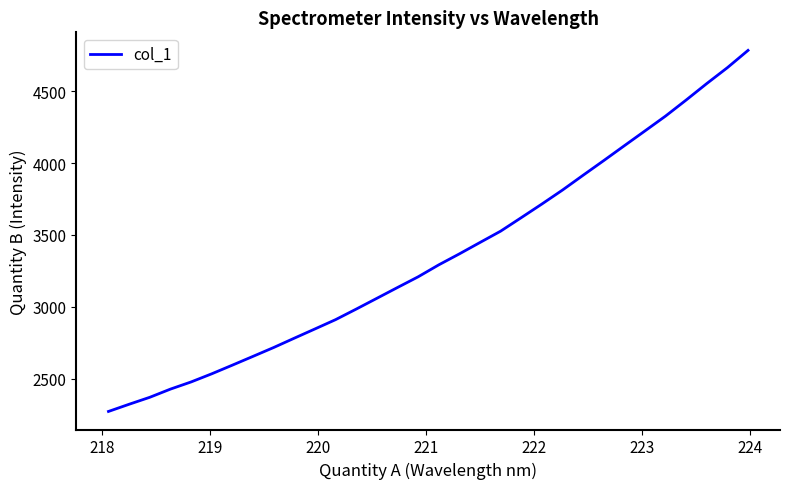

What is the maximum value shown in the chart?

4783.2